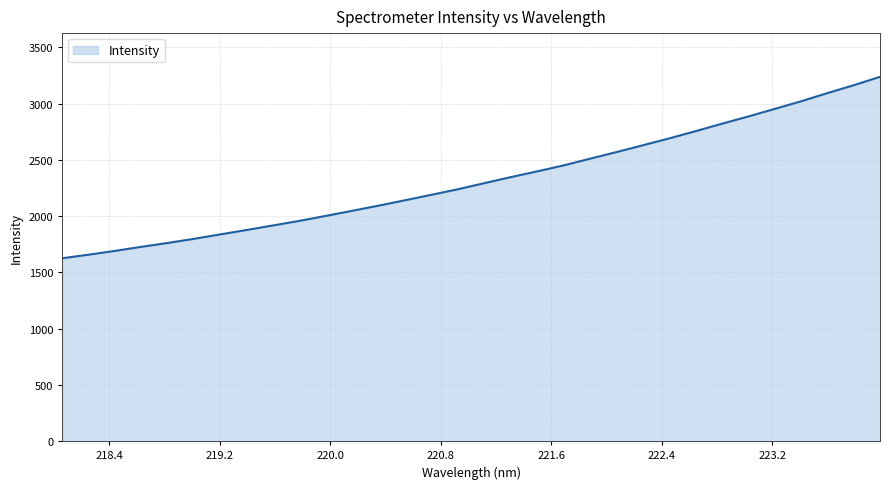

What is the difference between the maximum and minimum values?

1612.9